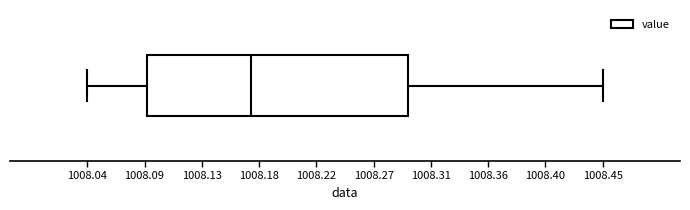

Read this box plot against the x-axis: the position of the median line, the range covered by the box, and the ends of both whiskers. The values are not printed on the chart, so give them approximately, as read against the axis.

median 1008.170, box 1008.090 to 1008.295, whiskers 1008.040 to 1008.450